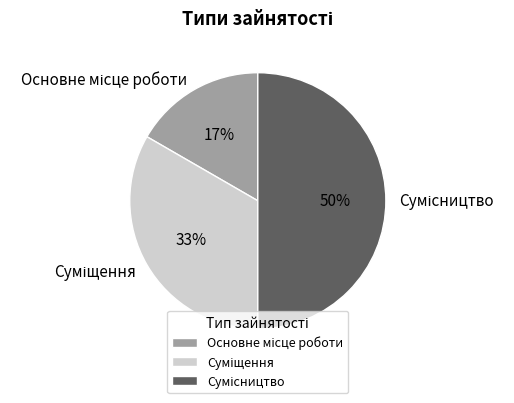

To the nearest percent, what is the average slice percentage?

33%